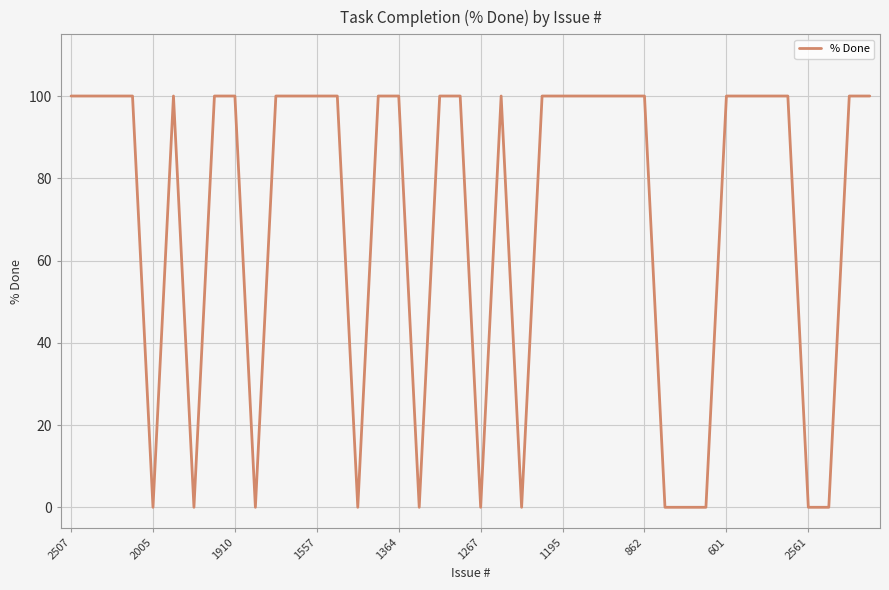

What is the difference between the maximum and minimum values?

100